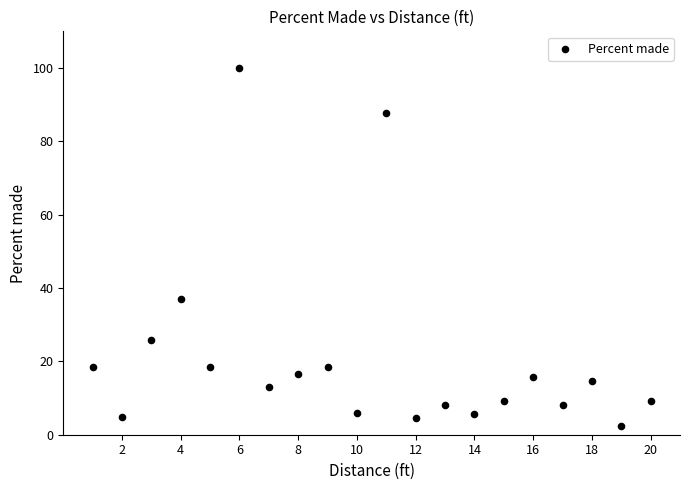

What is the range of X values (max minus min)?

19.0